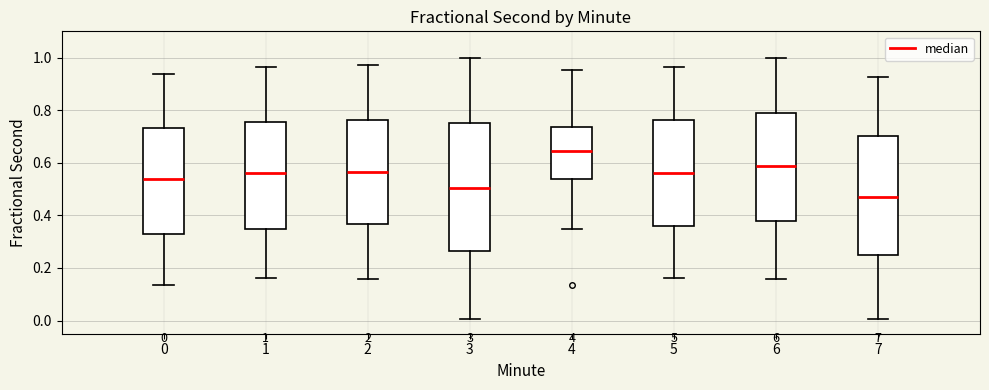

Comparing the boxes themselves (not the whiskers), which one is the tallest?

3